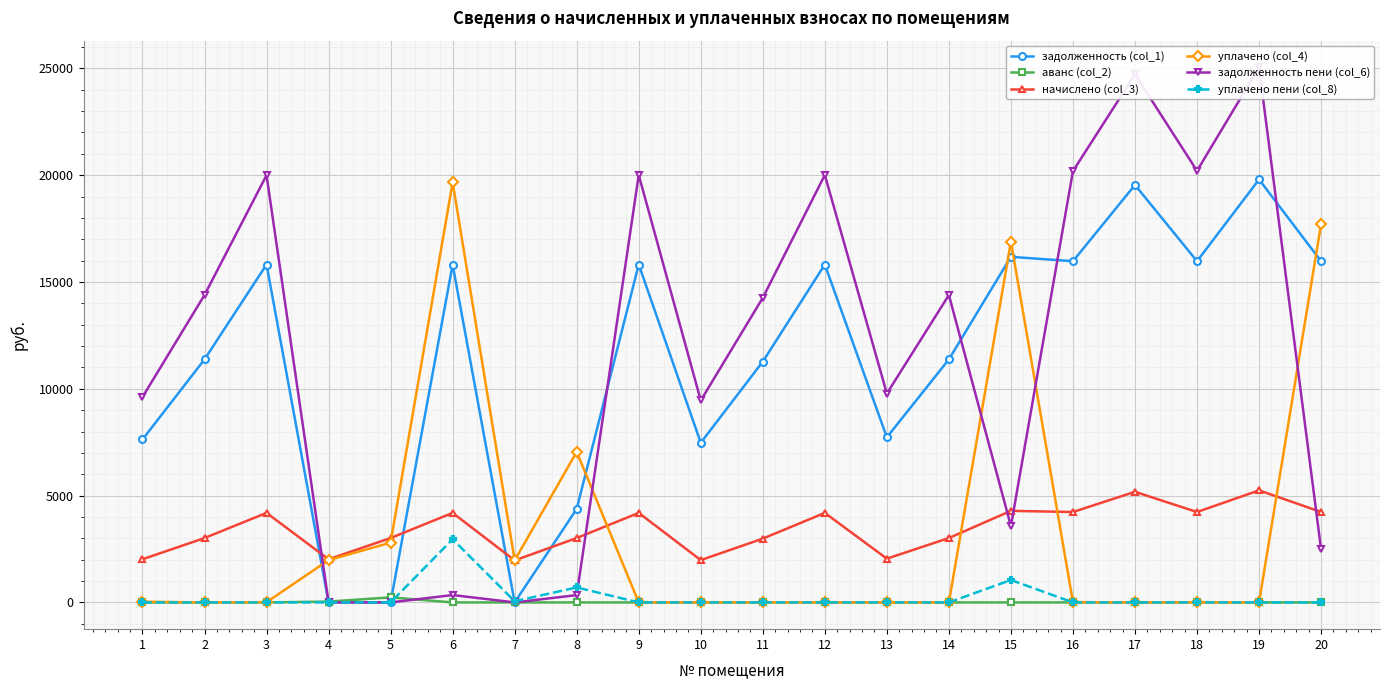

How many data points in аванс (col_2) are above 0?

2